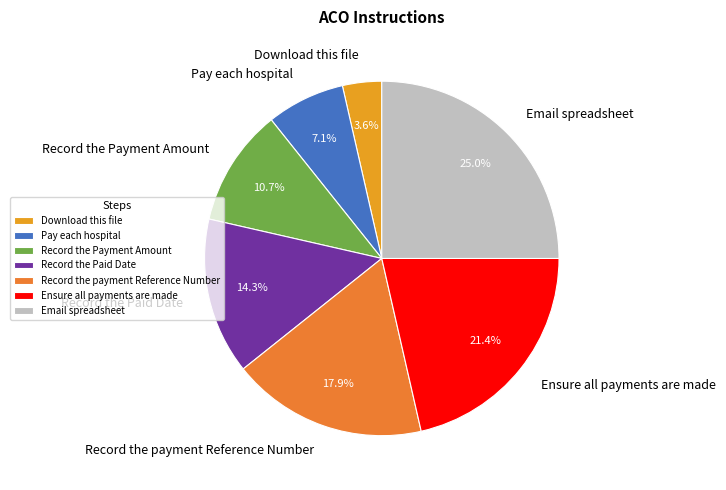

What percentage do Email spreadsheet and Ensure all payments are made together represent?

46.4%